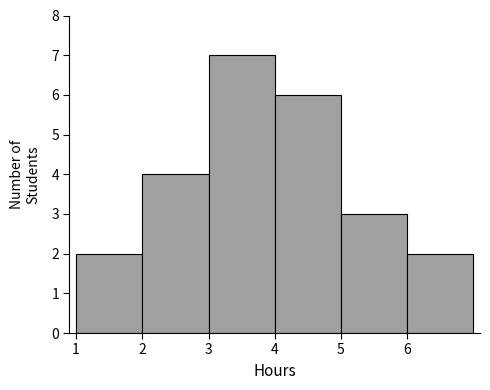

Reading left to right, transcribe this chart: for each bar, give the range it covers on the x-axis and its height. The values are not printed on the chart, so give them approximately, as read against the axis.

1 to 2: 2
2 to 3: 4
3 to 4: 7
4 to 5: 6
5 to 6: 3
6 to 7: 2